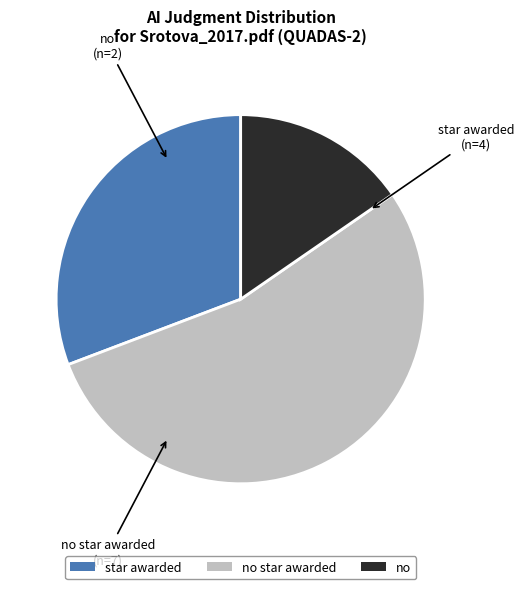

The no star awarded slice represents 54% of the pie. True or false?

True